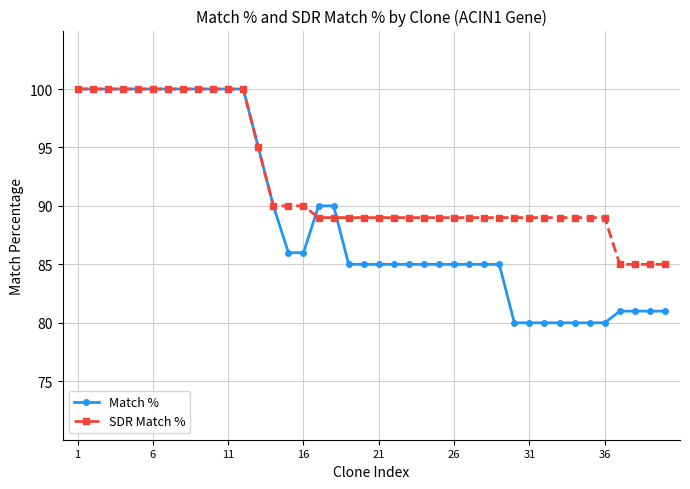

List the series in order of their overall mean, highest first.

SDR Match %, Match %